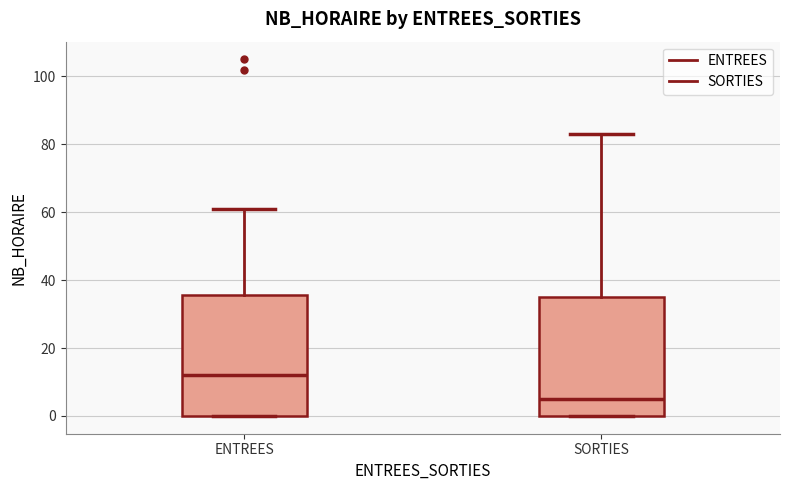

Reading left to right, read every box against the y-axis: the position of its median line, the range the box covers, and the ends of its whiskers. The values are not printed on the chart, so give them approximately, as read against the axis.

ENTREES: median 12, box 0 to 36, whiskers 0 to 62
SORTIES: median 6, box 0 to 36, whiskers 0 to 84